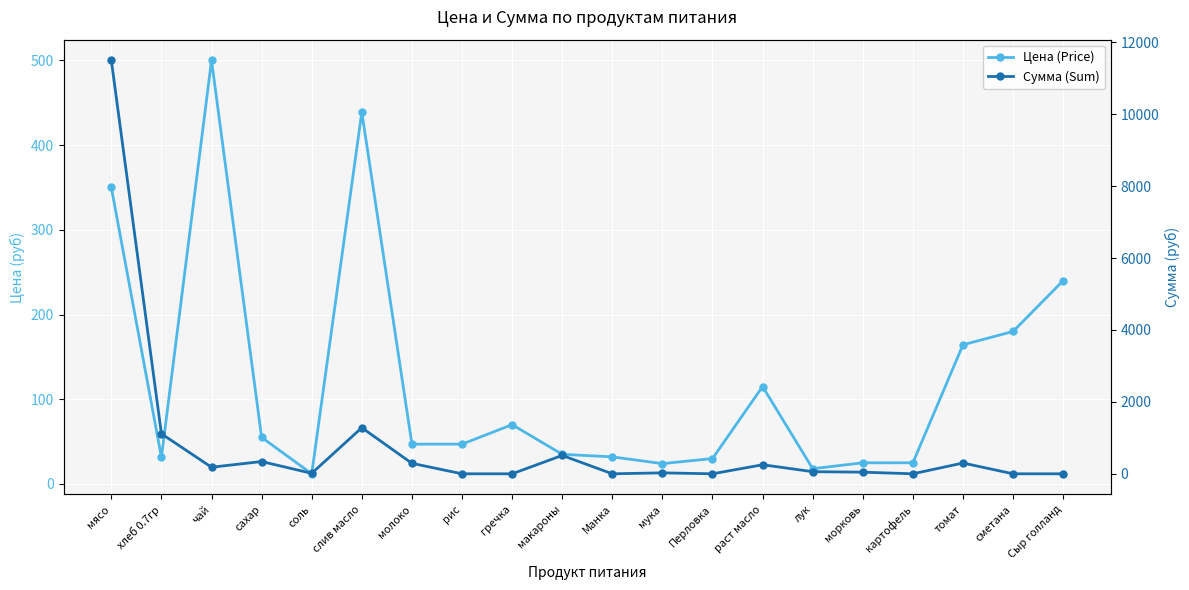

What is the difference between the maximum and minimum values in the Цена (Price) series?

488.0